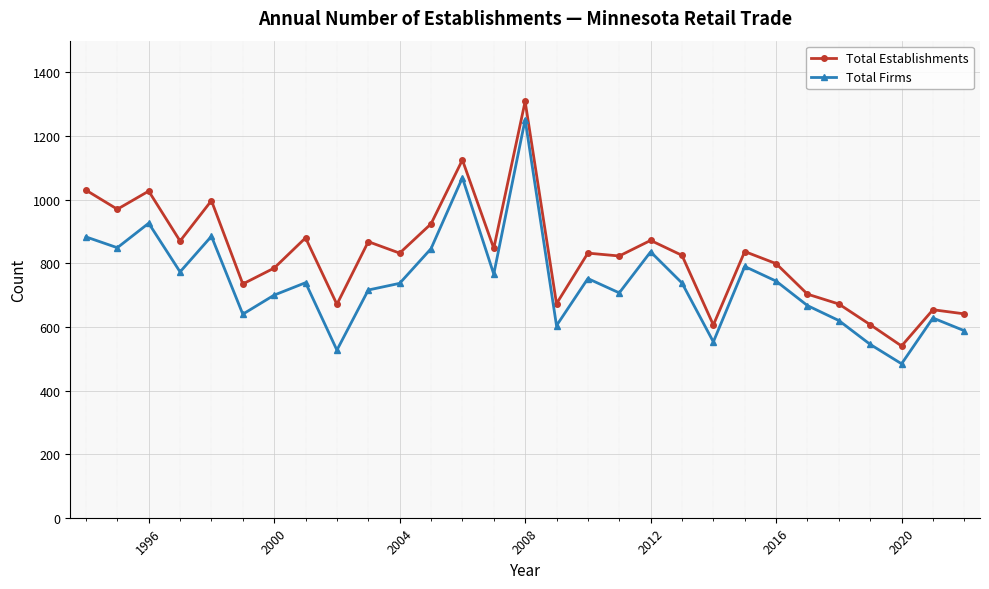

List the series in order of their peak value, lowest first.

Total Firms, Total Establishments